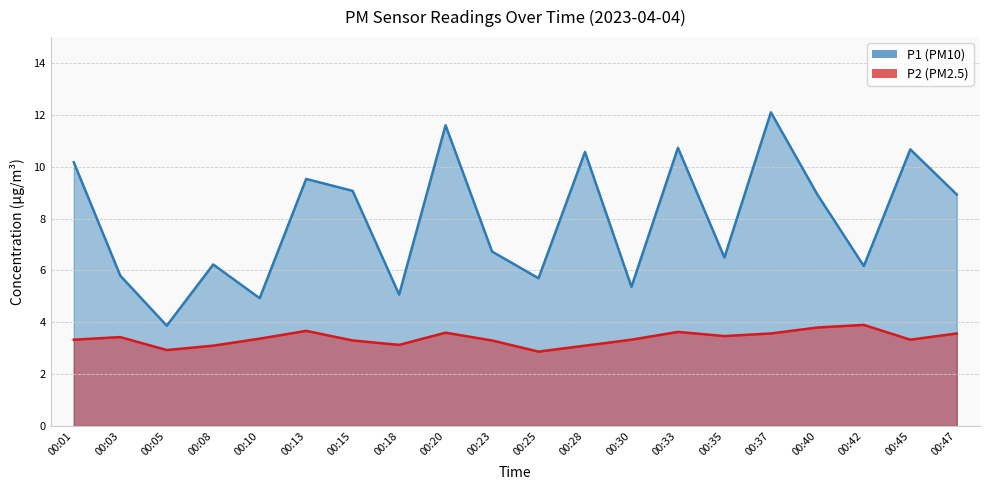

True or false: P2 has more than 1 interior local peaks.

True